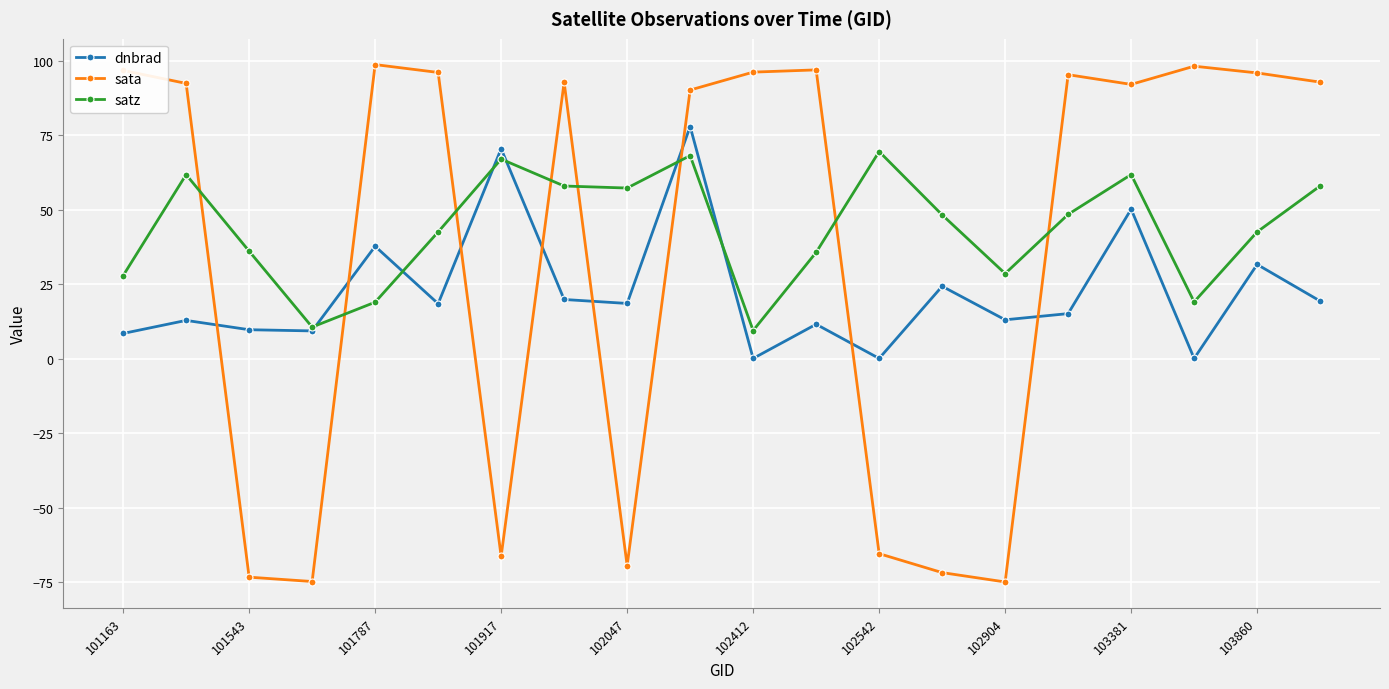

After their last crossing, which series has the higher values: satz or sata?

sata